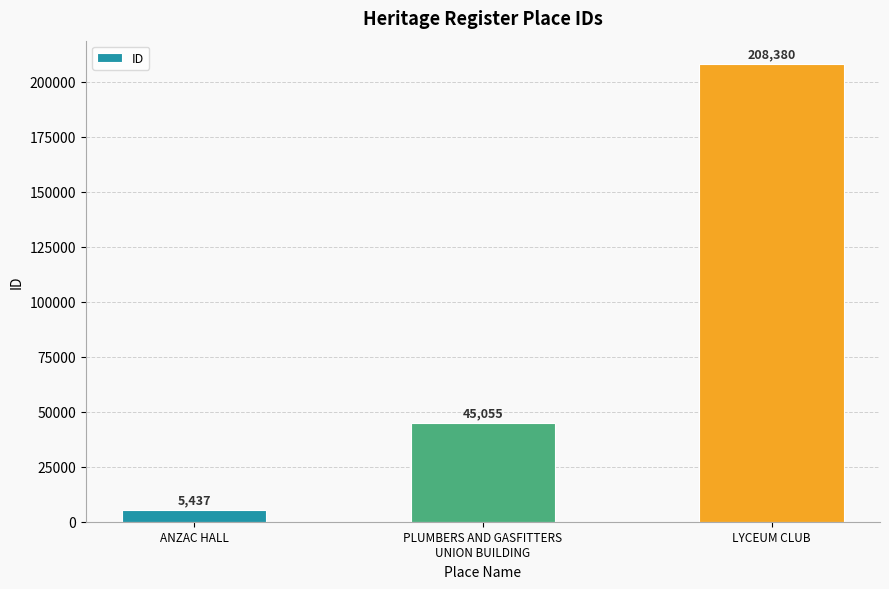

Count the values in the range 5437 to 208380.

3